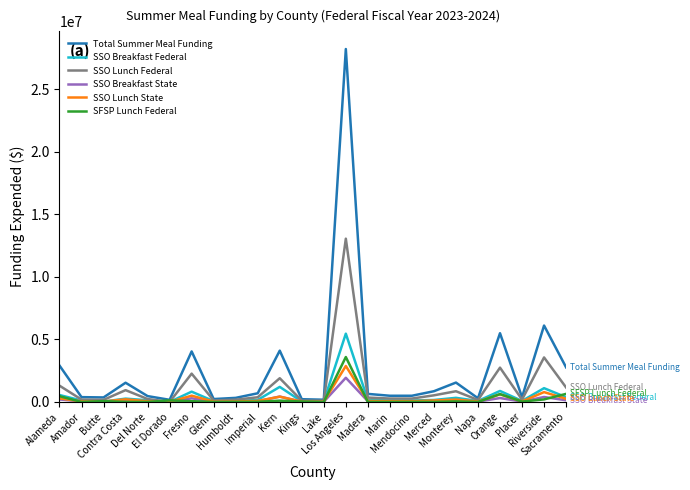

Which series has the largest range (max minus min)?

Total Summer Meal Funding